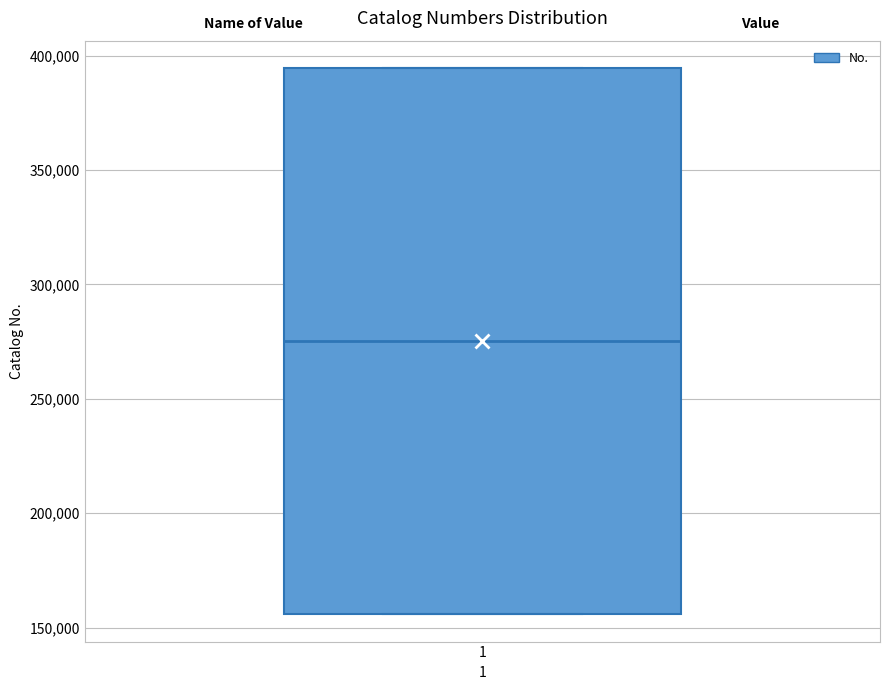

Transcribe this box plot: give where the median line is, the range the box spans, and where the two whiskers end, as read against the y-axis. The values are not printed on the chart, so give them approximately, as read against the axis.

median 275000, box 155000 to 395000, whiskers 155000 to 395000